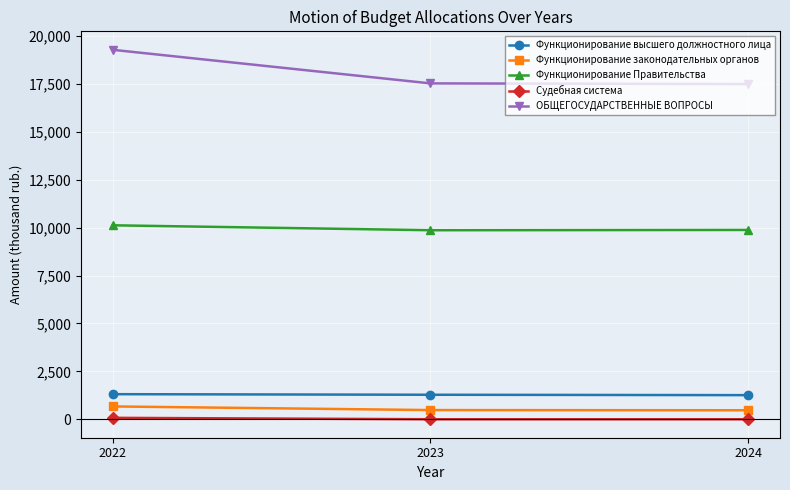

The Функционирование Правительства series shows 5524.9 at 2023. True or false?

False